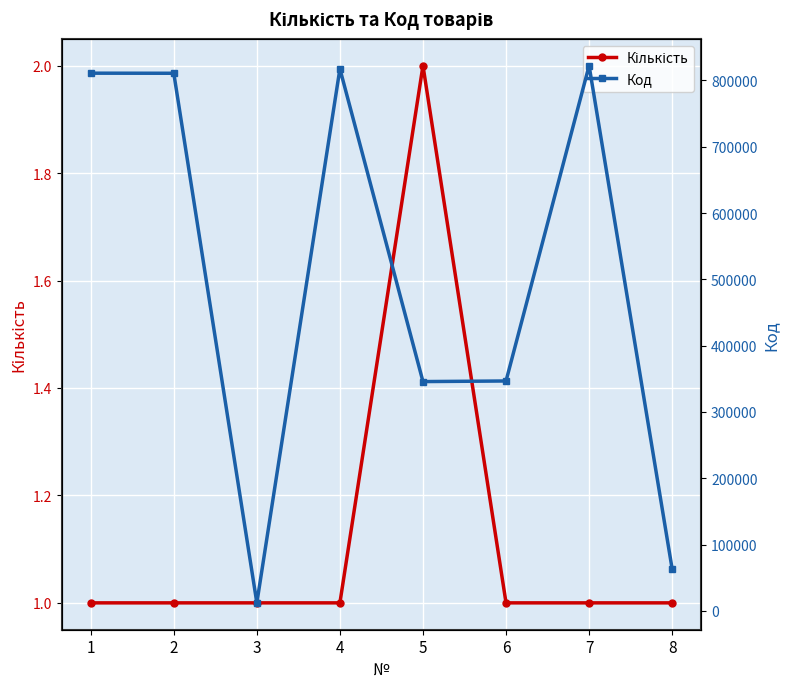

Reading right to left, extract all data points from this chart.

Кількість: 1	1	1	2	1	1	1	1
Код: 63102	822236	346656	345758	817413	12012	810759	810889